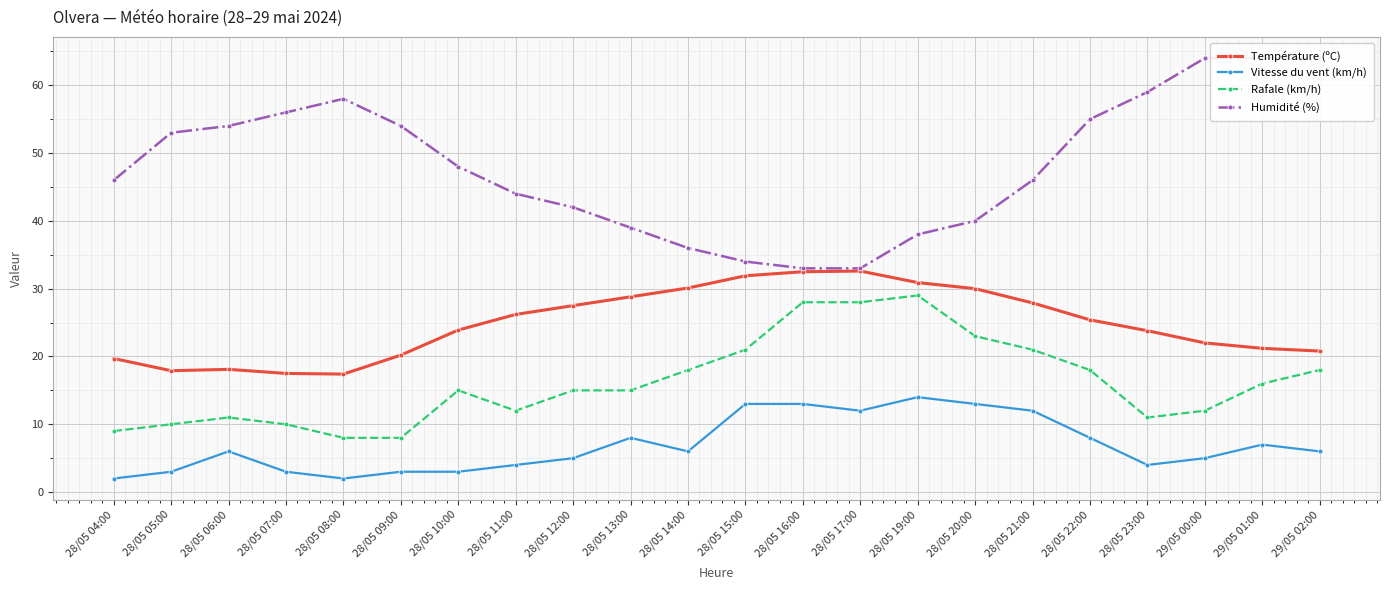

At which label does Rafale (km/h) first exceed 15?

28/05 14:00